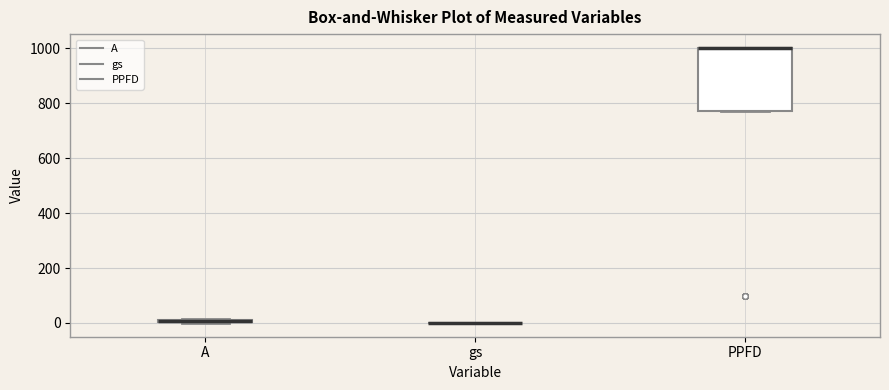

Comparing the boxes themselves (not the whiskers), which one is the tallest?

PPFD